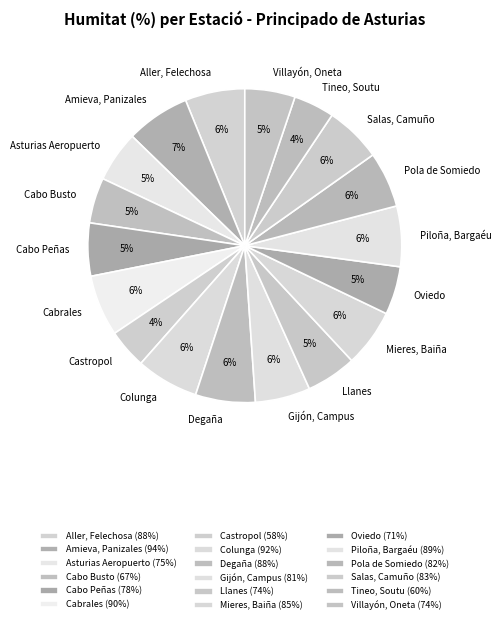

What is the largest slice in the pie chart?

Amieva, Panizales